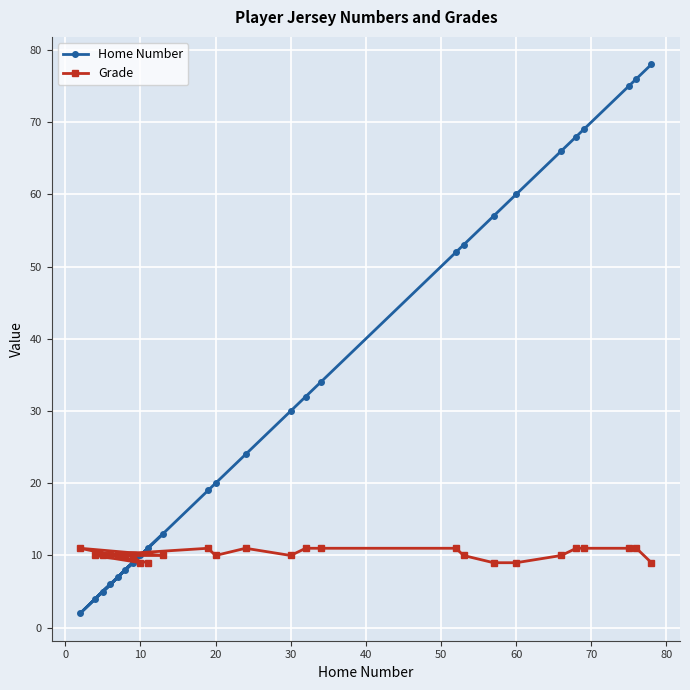

Reading left to right, transcribe all the data shown in this chart.

Home Number: 2	4	5	6	7	8	9	10	11	13	19	20	24	30	32	34	52	53	57	60	66	68	69	75	76	78
Grade: 11	10	10	10	10	10	10	9	9	10	11	10	11	10	11	11	11	10	9	9	10	11	11	11	11	9